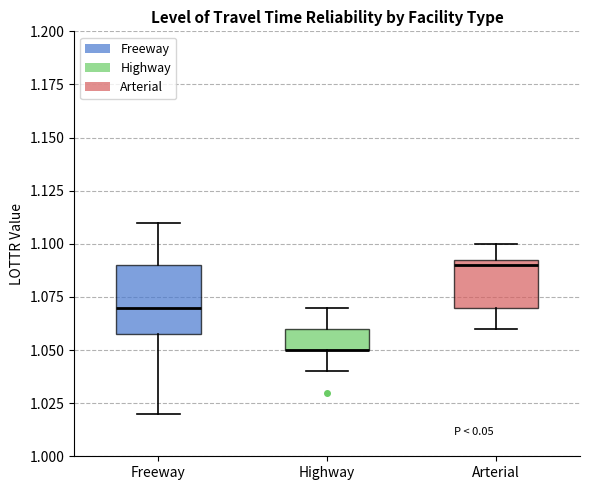

Where does the median line of the box for Freeway sit on the y-axis? The values are not printed on the chart, so give them approximately, as read against the axis.

1.070